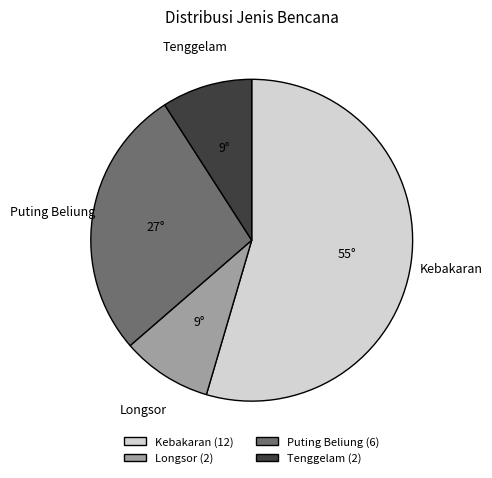

Approximately how many times larger is the value at Puting Beliung compared to Tenggelam?

3.0